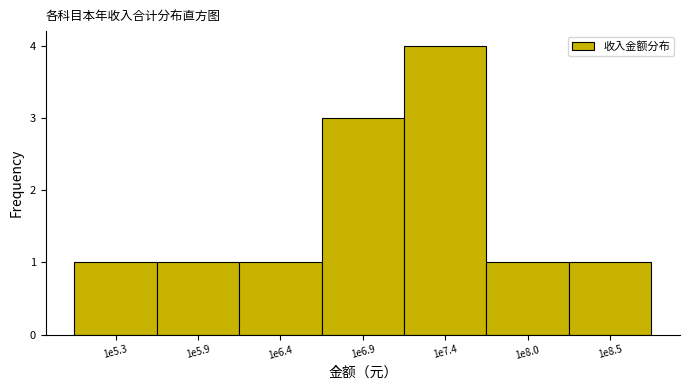

Reading left to right, list all the values displayed in this chart.

1	1	1	3	4	1	1